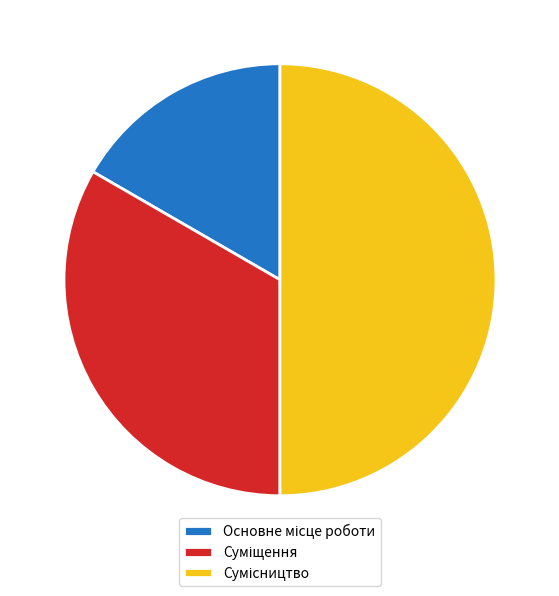

Count the number of slices in the pie.

3